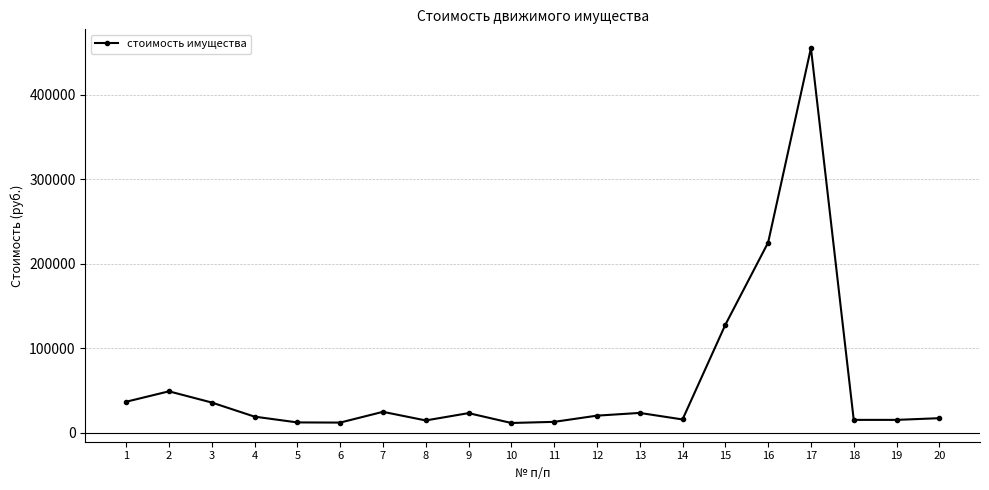

Is it true that the value at 16 is 50744.2?

False